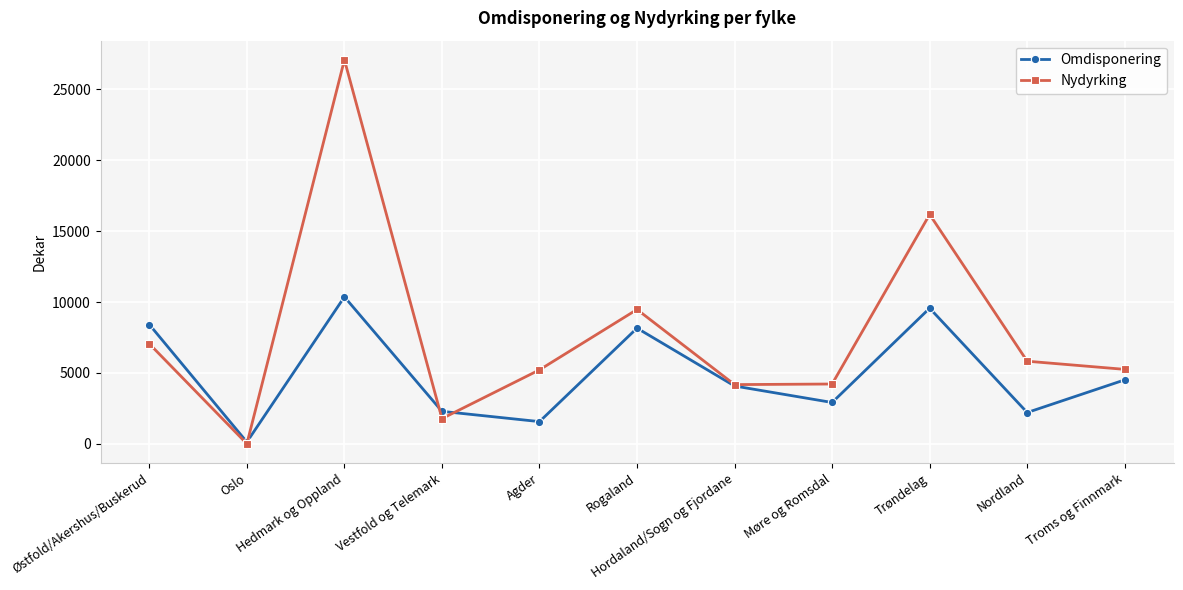

The value of Omdisponering at Hordaland/Sogn og Fjordane is 4082. True or false?

True